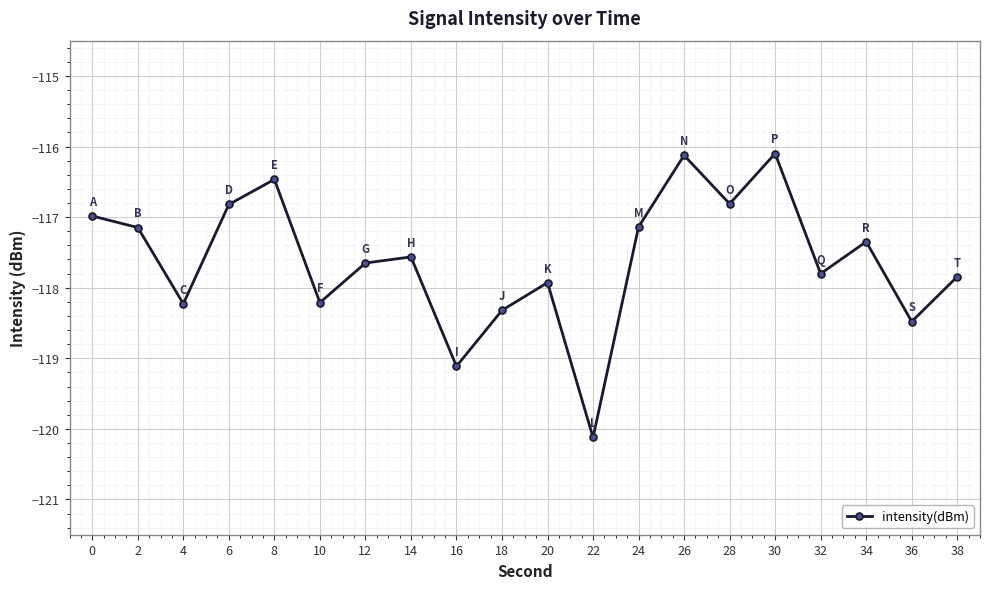

Which has a higher value, 10 or 8?

8